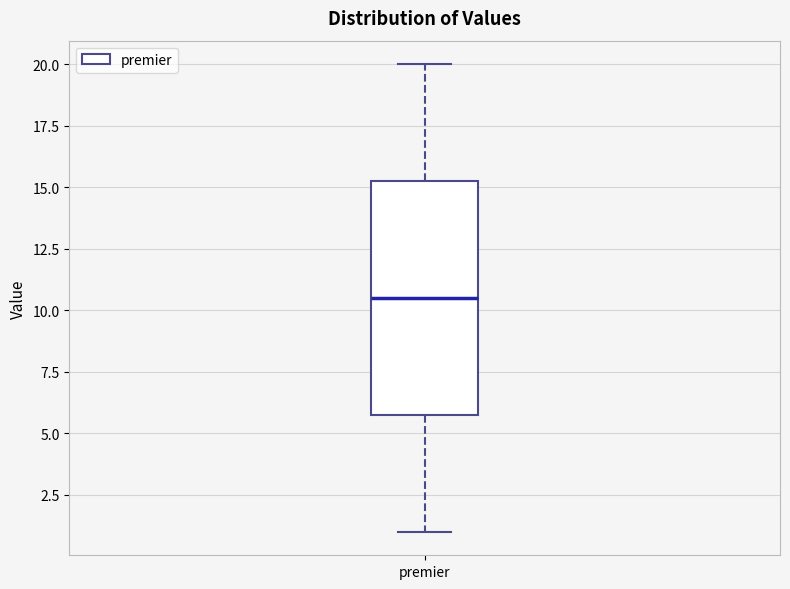

Read this box plot against the y-axis: the position of the median line, the range covered by the box, and the ends of both whiskers. The values are not printed on the chart, so give them approximately, as read against the axis.

median 10.5, box 6.0 to 15.5, whiskers 1.0 to 20.0